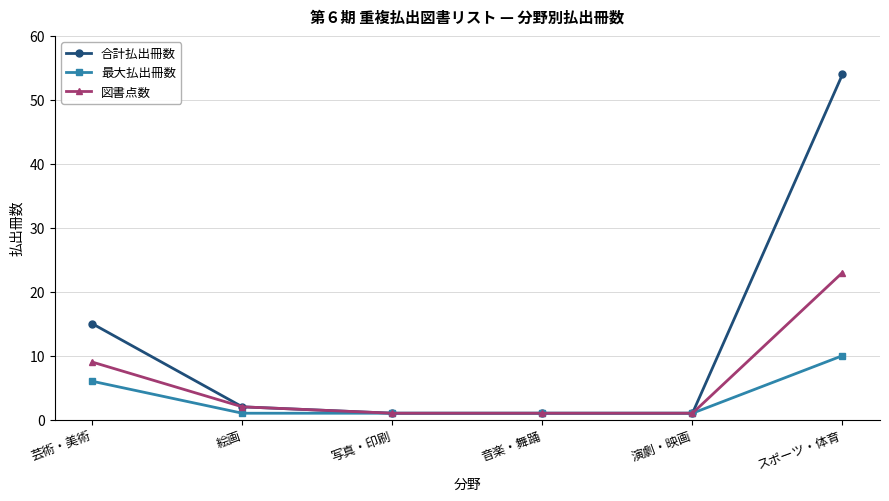

At how many categories does at least one series exceed 45?

1